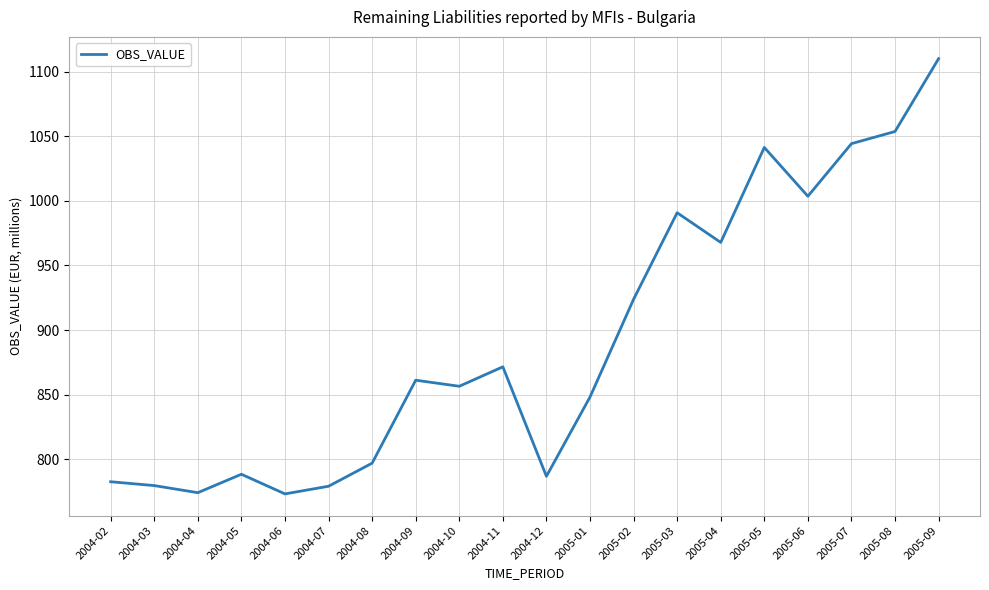

The chart shows a value of 1360.6 at 2004-11. True or false?

False